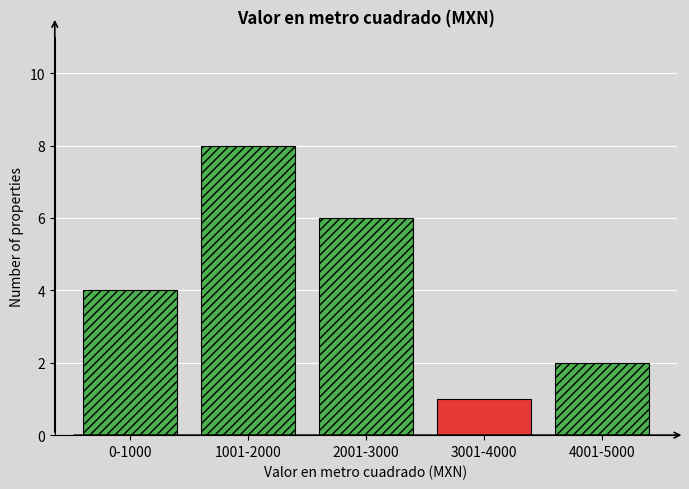

Reading right to left, what are all the values shown in this chart?

2	1	6	8	4